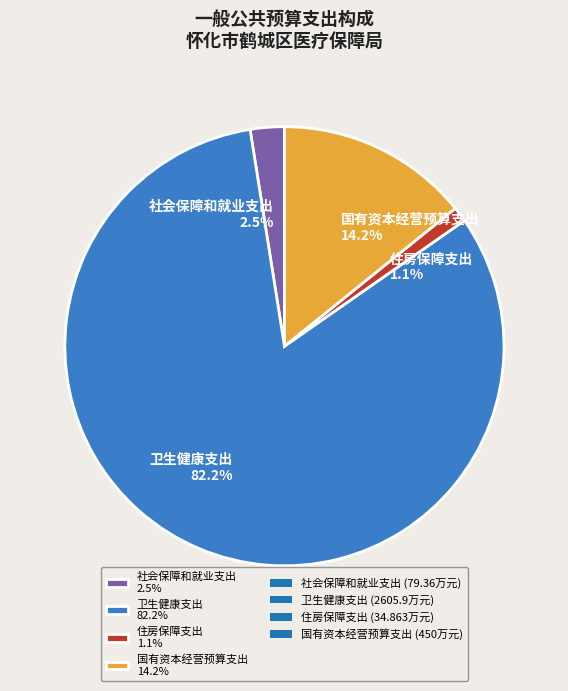

What percentage is the 住房保障支出 slice, to the nearest percent?

1%